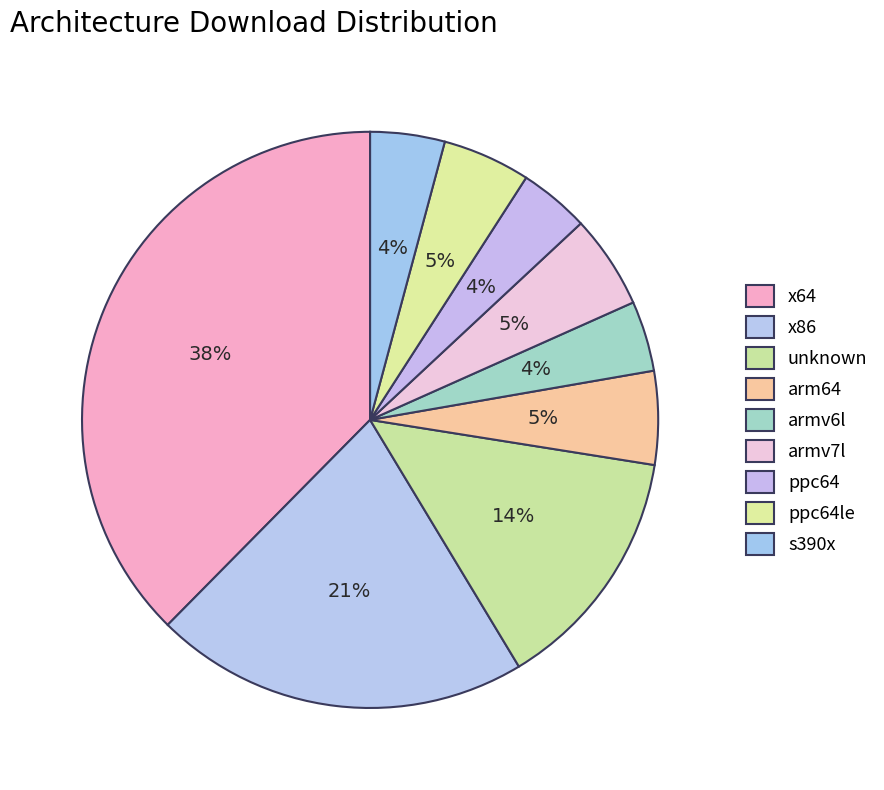

The x86 slice represents 9% of the pie. True or false?

False